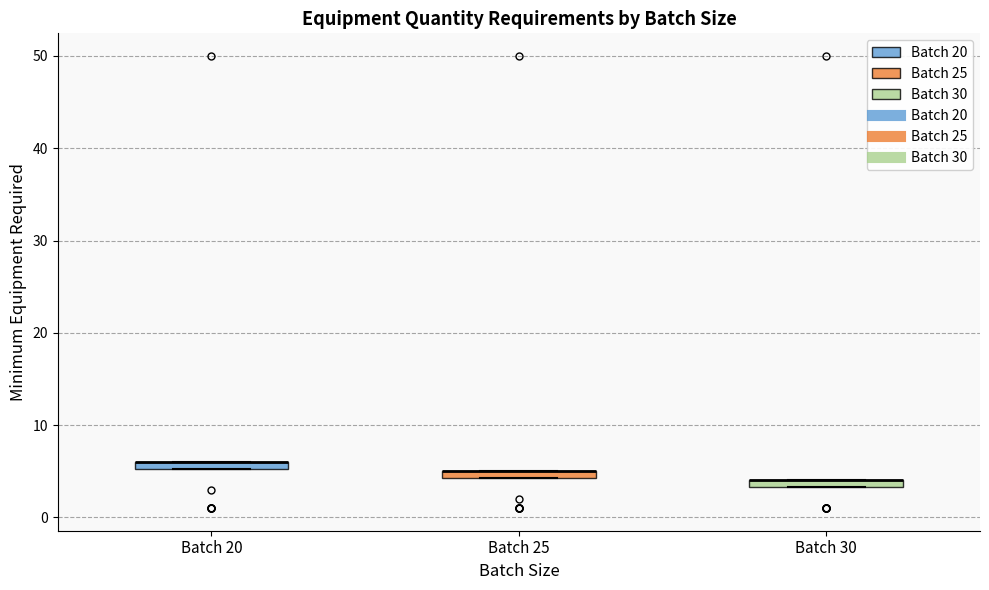

Where is the lower edge of the box for Batch 20 on the y-axis? The values are not printed on the chart, so give them approximately, as read against the axis.

5